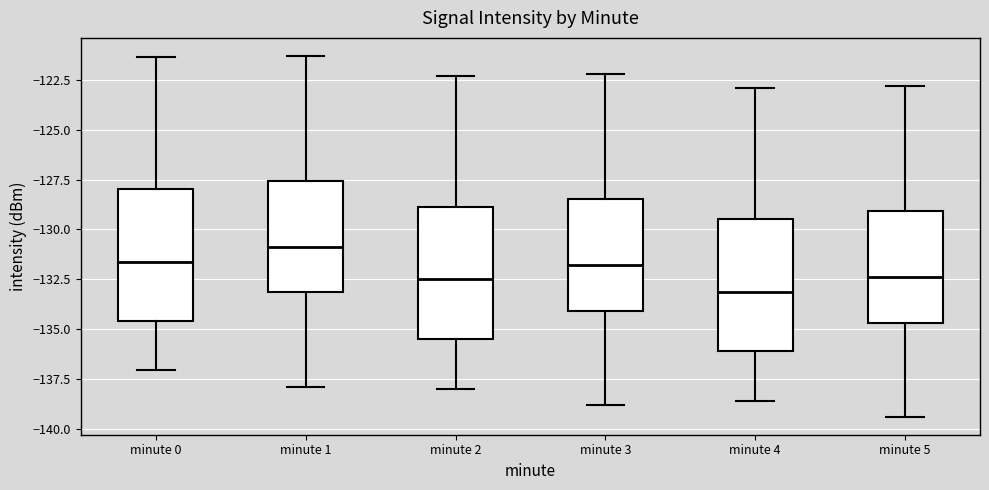

Where is the upper edge of the box for minute 4 on the y-axis? The values are not printed on the chart, so give them approximately, as read against the axis.

-129.5